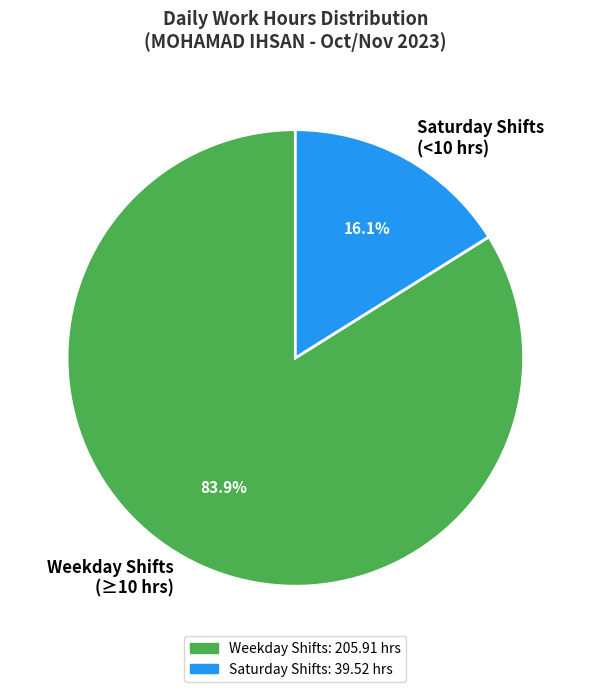

Is there any slice that represents more than half of the pie?

Yes